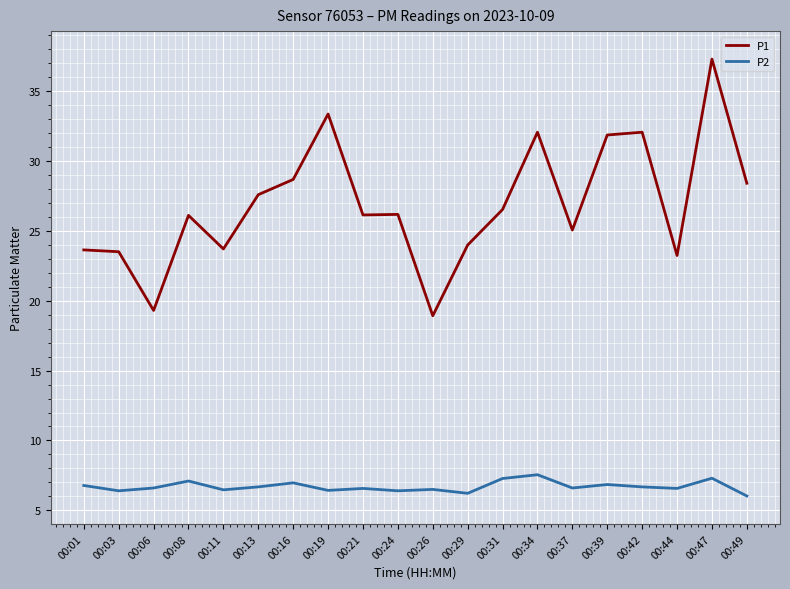

True or false: P1 and P2 cross at least once.

False